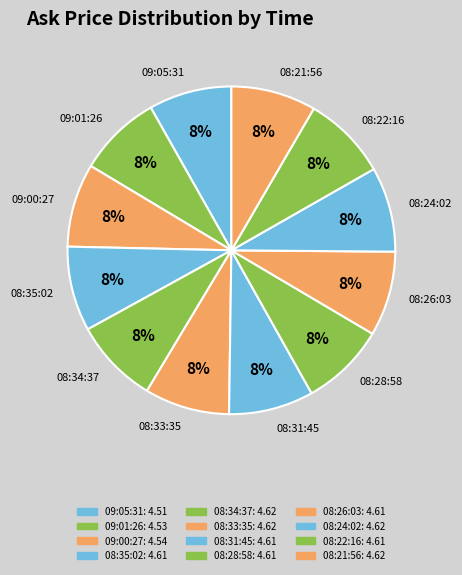

What is the ratio of the value at 08:34:37 to the value at 09:01:26?

1.0